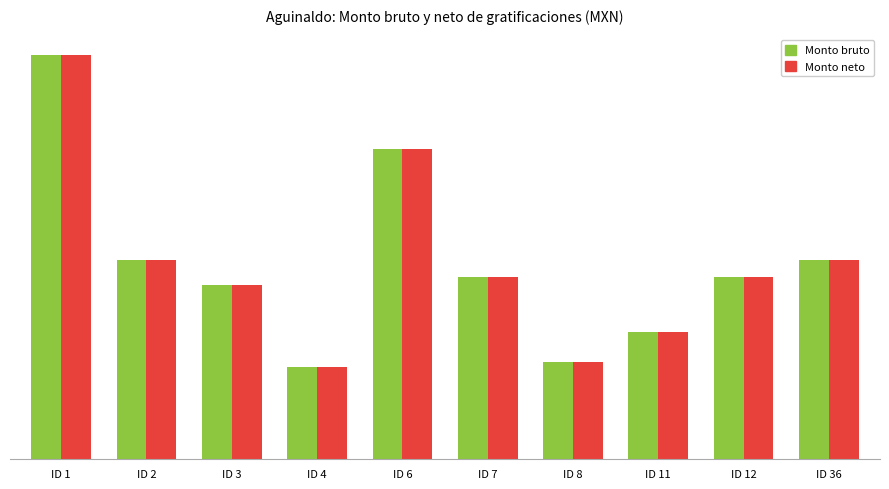

Reading left to right, extract all data points from this chart.

Monto bruto: 33228.8	16332.7	14280.0	7541.6	25530.3	14971.0	8026.5	10437.0	14971.0	16332.7
Monto neto: 33228.8	16332.7	14280.0	7541.6	25530.3	14971.0	8026.5	10437.0	14971.0	16332.7